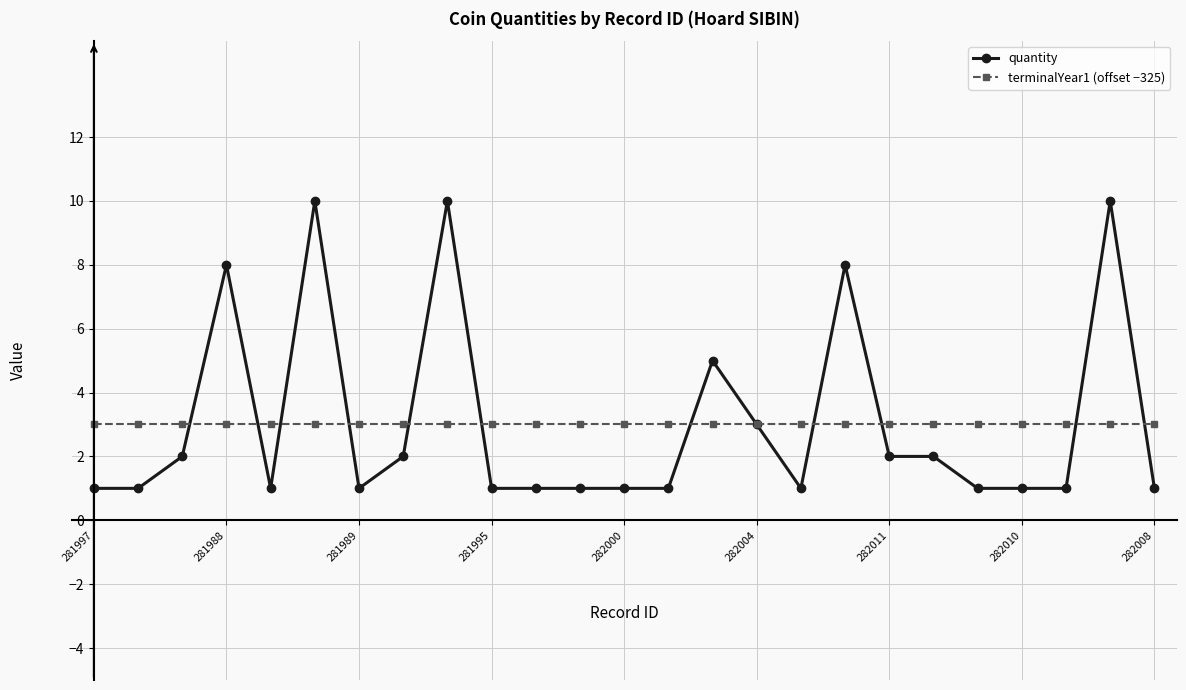

List the series in order of their peak value, highest first.

quantity, terminalYear1 (offset −325)